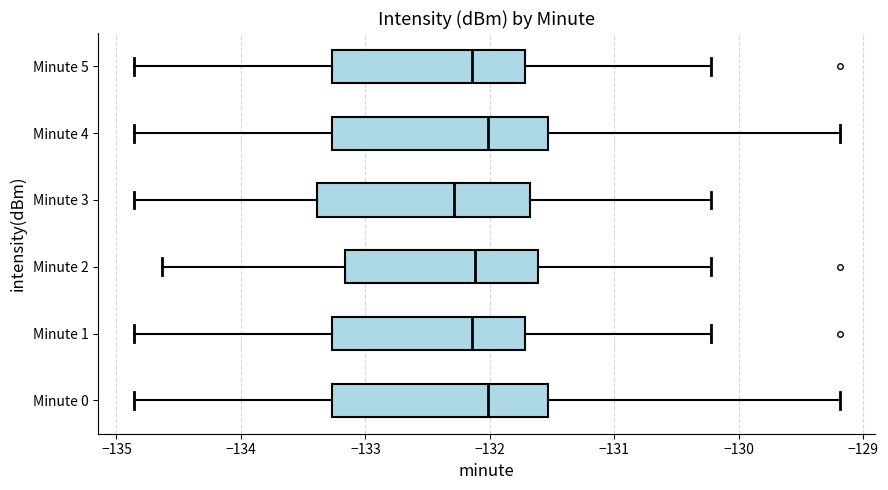

Where does the right whisker of the box for Minute 1 end on the x-axis? The values are not printed on the chart, so give them approximately, as read against the axis.

-130.2